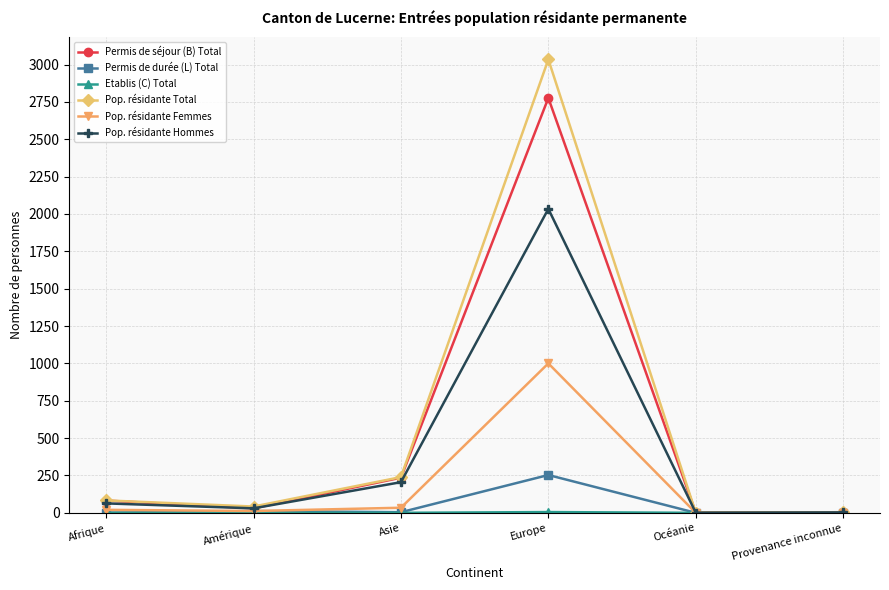

At which label is Permis de séjour (B) Total closest to 1388?

Asie